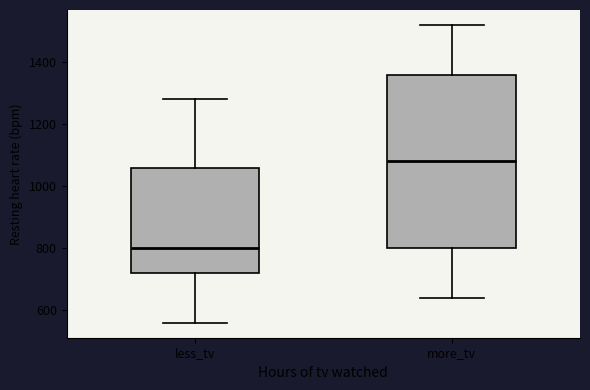

Which box has the highest median line?

more_tv